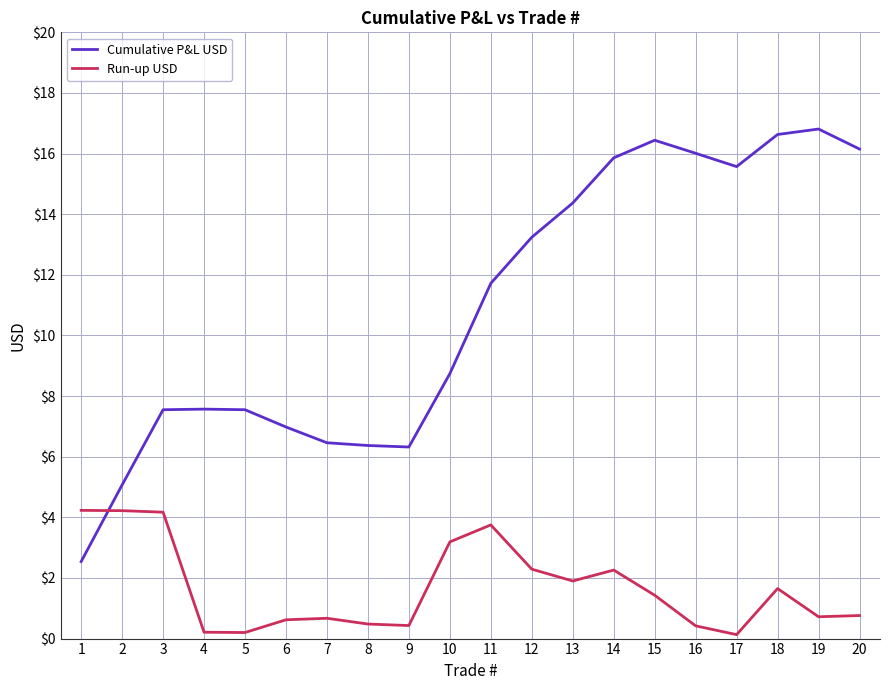

What are all the series names shown in the legend?

Cumulative P&L USD, Run-up USD